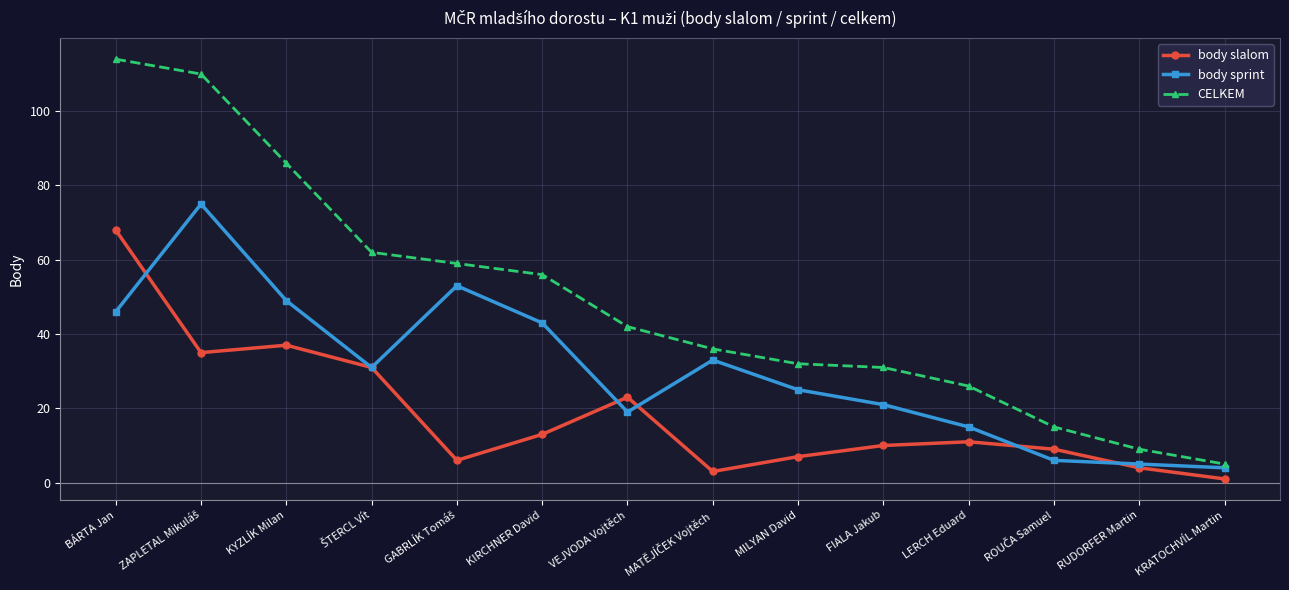

What is the label of the 12th point from the right?

KYZLÍK Milan